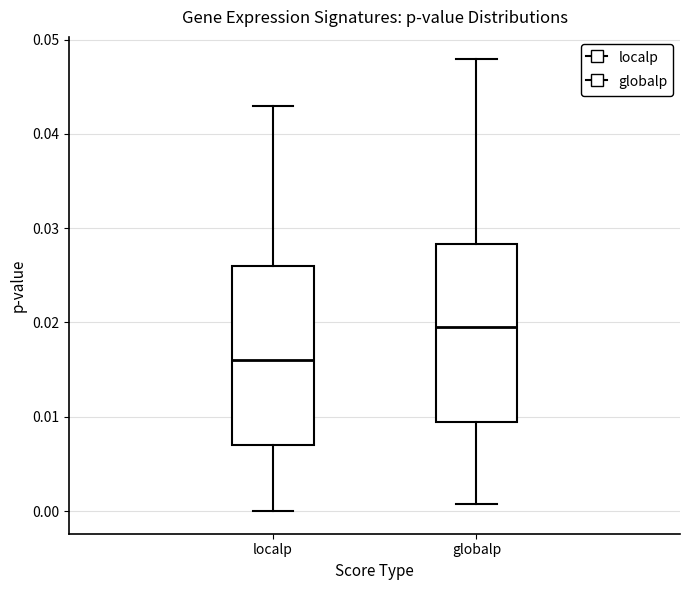

Where is the upper edge of the box for globalp on the y-axis? The values are not printed on the chart, so give them approximately, as read against the axis.

0.028